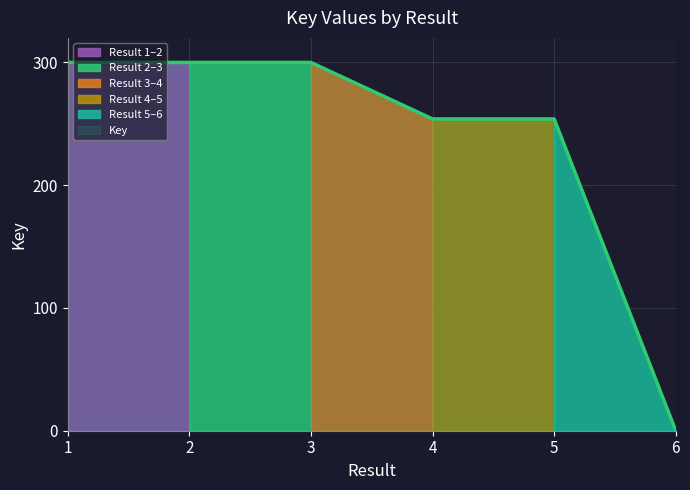

How many interior local valleys (lower than both neighbors) does the data have?

1